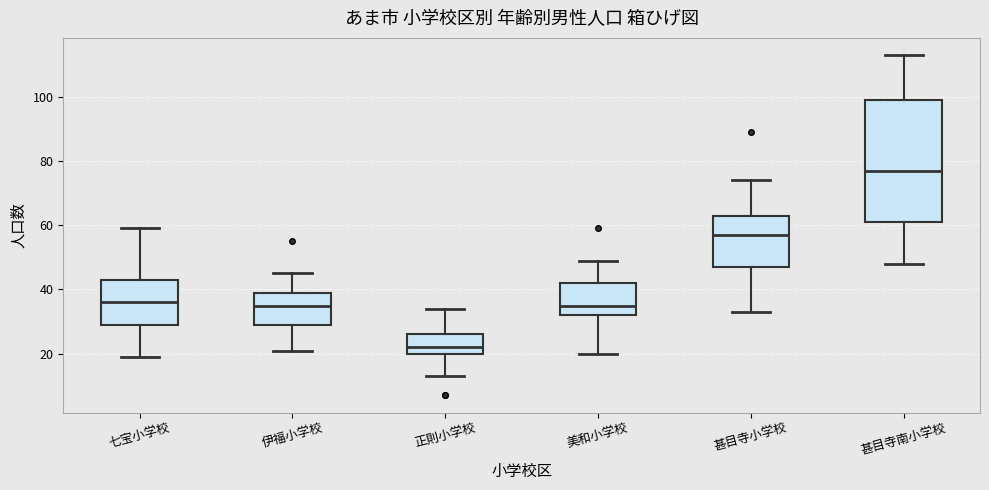

Where is the upper edge of the box for 甚目寺小学校 on the y-axis? The values are not printed on the chart, so give them approximately, as read against the axis.

64